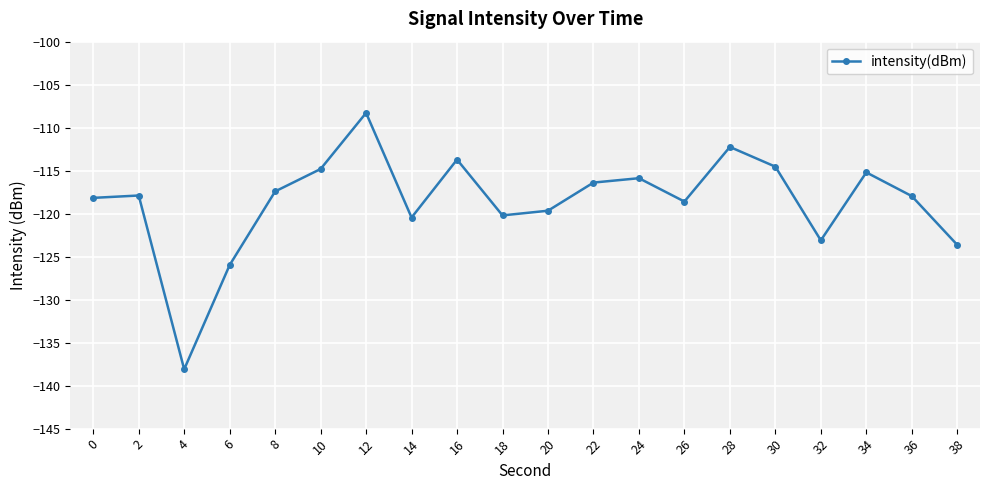

What is the sum of all values?

-2372.2